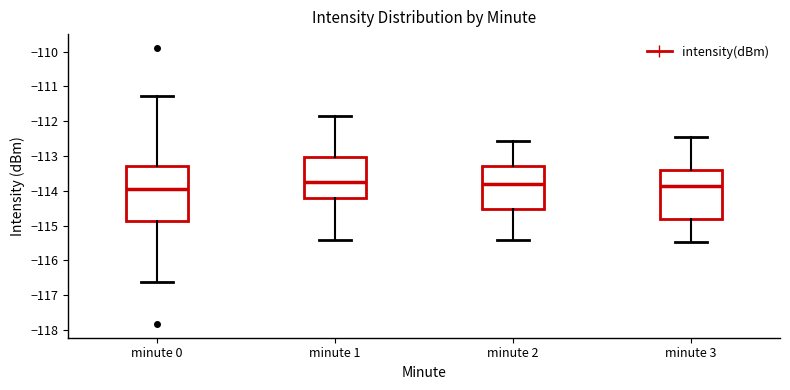

Reading left to right, read every box against the y-axis: the position of its median line, the range the box covers, and the ends of its whiskers. The values are not printed on the chart, so give them approximately, as read against the axis.

minute 0: median -113.9, box -114.9 to -113.3, whiskers -116.6 to -111.3
minute 1: median -113.7, box -114.2 to -113.0, whiskers -115.4 to -111.8
minute 2: median -113.8, box -114.5 to -113.3, whiskers -115.4 to -112.6
minute 3: median -113.9, box -114.8 to -113.4, whiskers -115.5 to -112.5